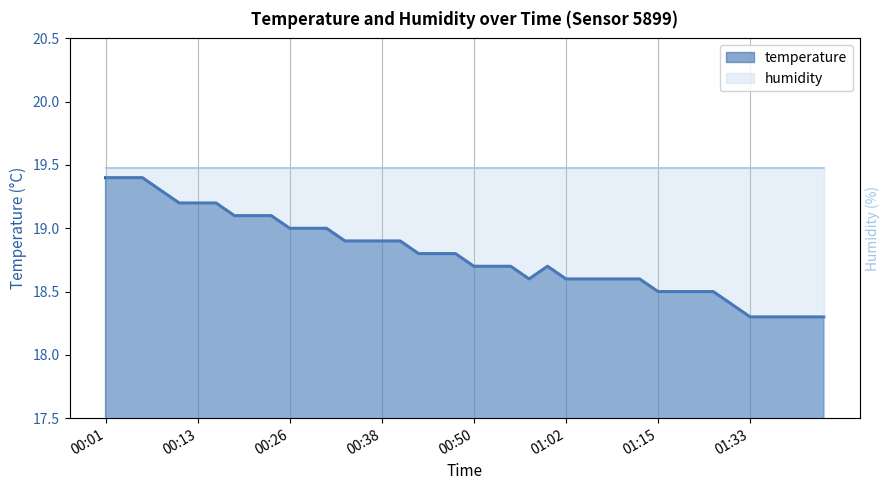

What is the ratio of the value at 01:00 to the value at 01:33?

1.0